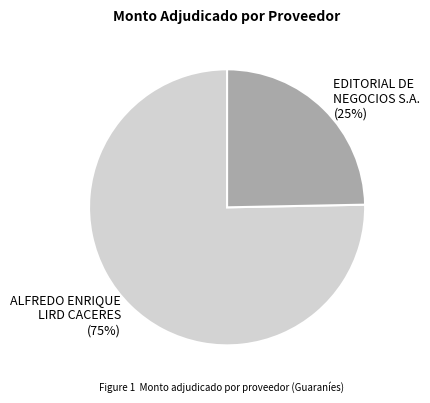

To the nearest percent, what portion does EDITORIAL DE NEGOCIOS S.A. represent?

25%